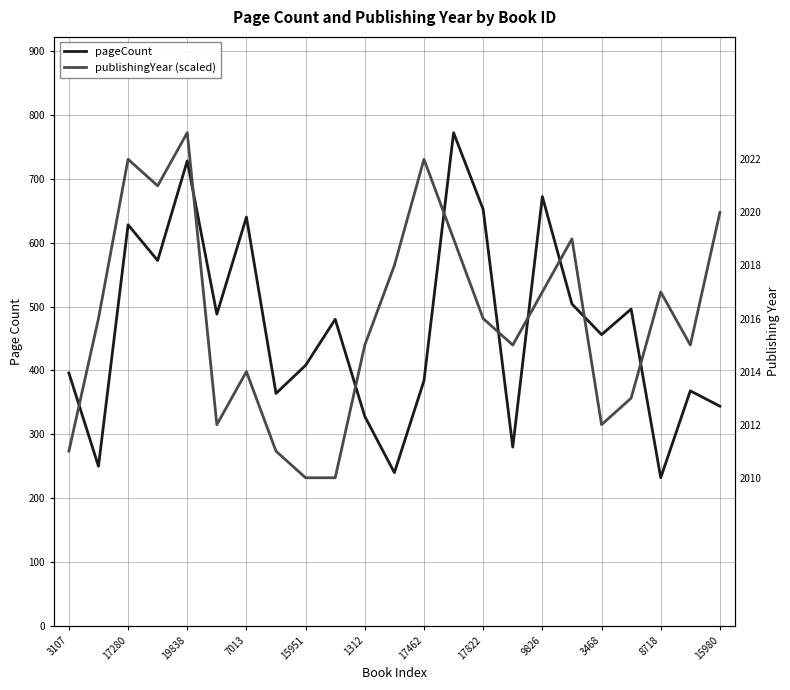

After their last crossing, which series has the higher values: pageCount or publishingYear (scaled)?

publishingYear (scaled)